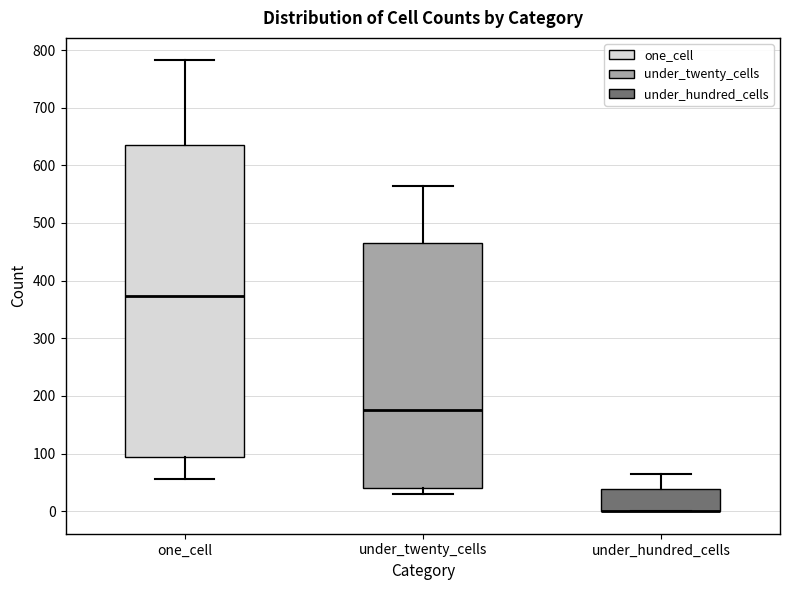

Reading left to right, transcribe this box plot: for each box, give where its median line is, the range the box spans, and where its two whiskers end, as read against the y-axis. The values are not printed on the chart, so give them approximately, as read against the axis.

one_cell: median 370, box 90 to 630, whiskers 60 to 780
under_twenty_cells: median 180, box 40 to 460, whiskers 30 to 560
under_hundred_cells: median 0 (drawn on the box's lower edge), box 0 to 40, whiskers 0 to 70